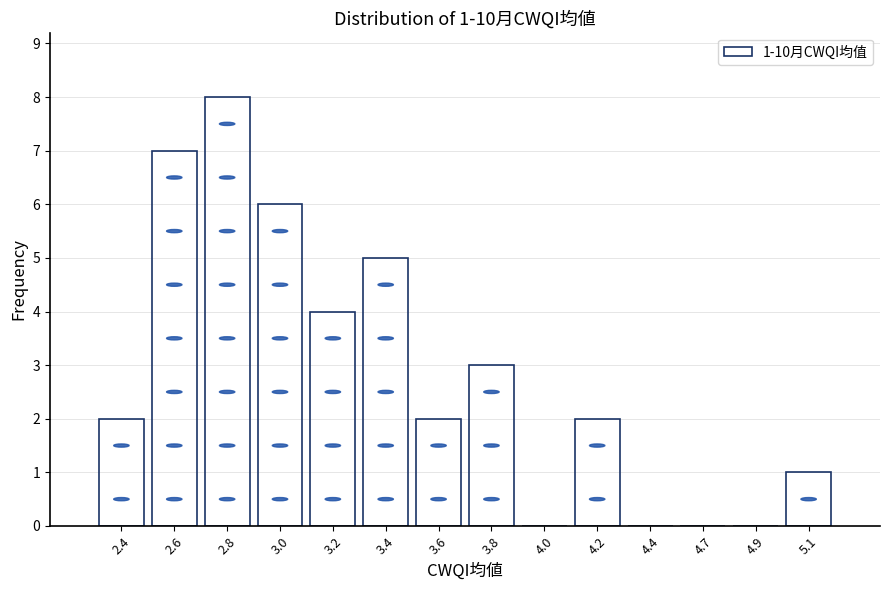

Reading left to right, transcribe all the data shown in this chart.

2.4=2	2.6=7	2.8=8	3.0=6	3.2=4	3.4=5	3.6=2	3.8=3	4.0=0	4.2=2	4.4=0	4.7=0	4.9=0	5.1=1